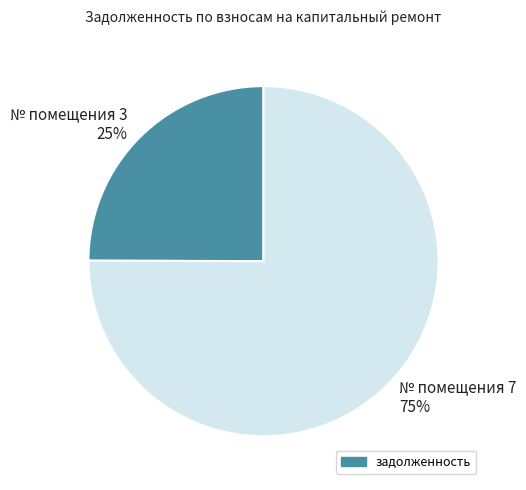

How many segments does this pie chart have?

2